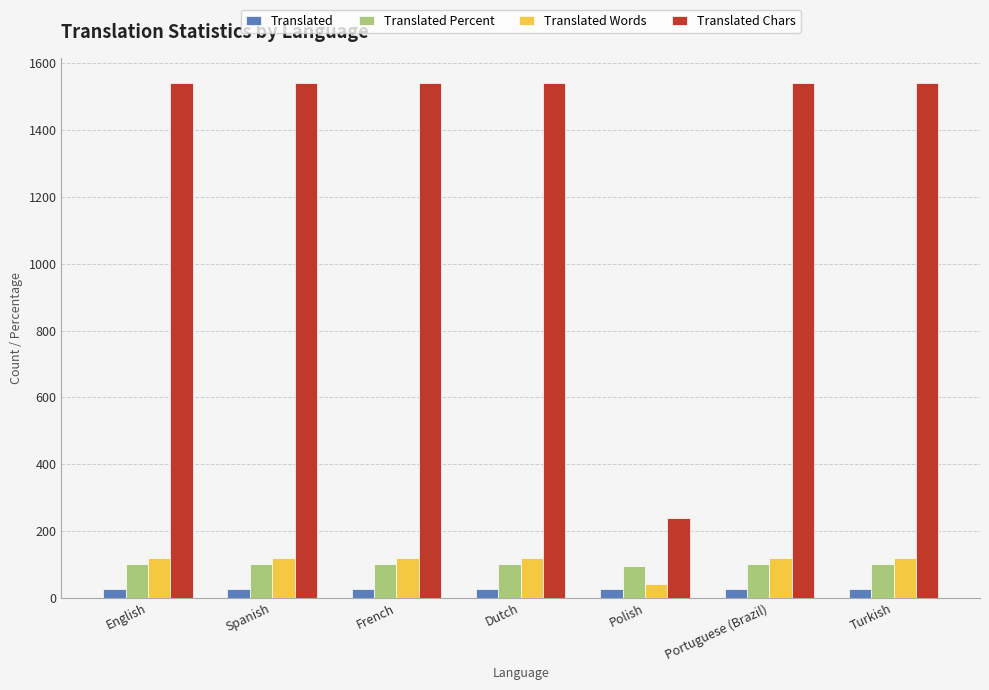

The value of Translated Chars at Polish is 148.6. True or false?

False